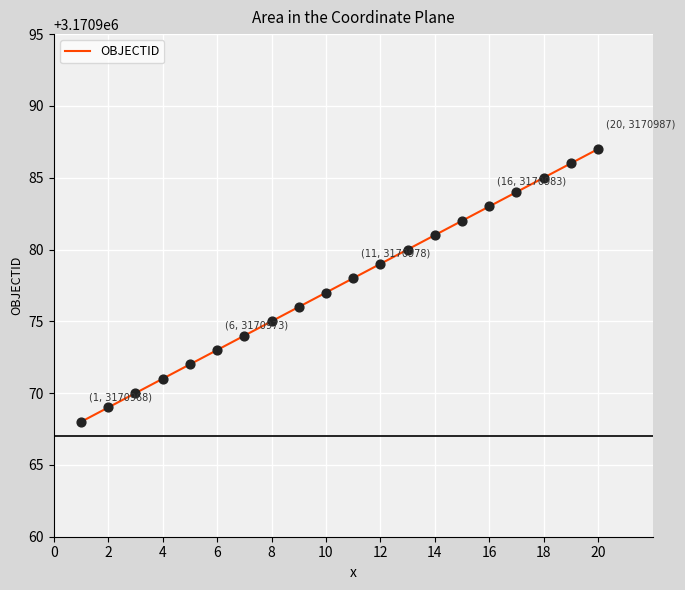

What is the smallest value displayed?

3170968